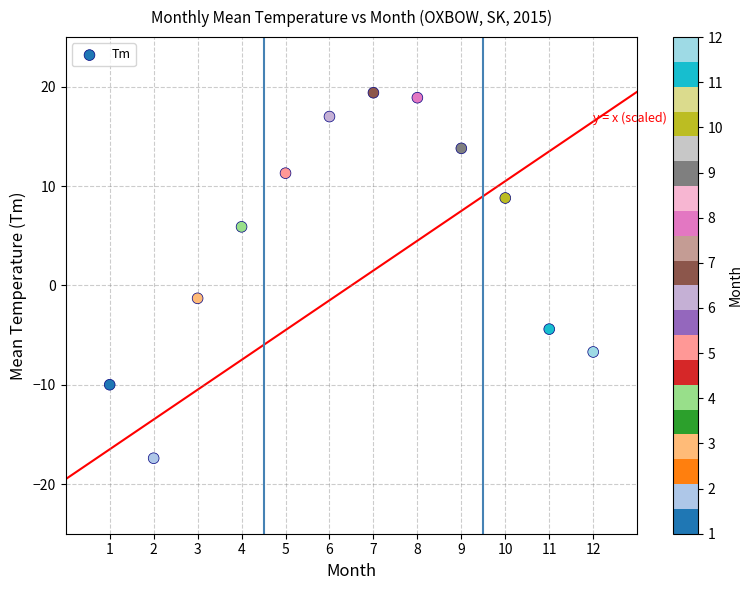

What is the range of Y values (max minus min)?

36.8